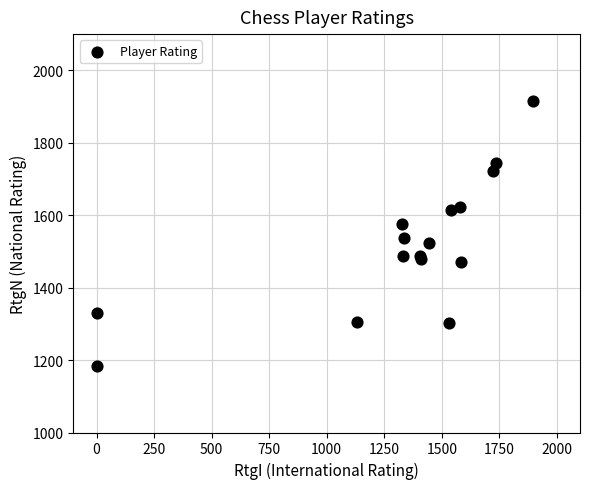

What Y value in the scatter plot is closest to 1550?

1537